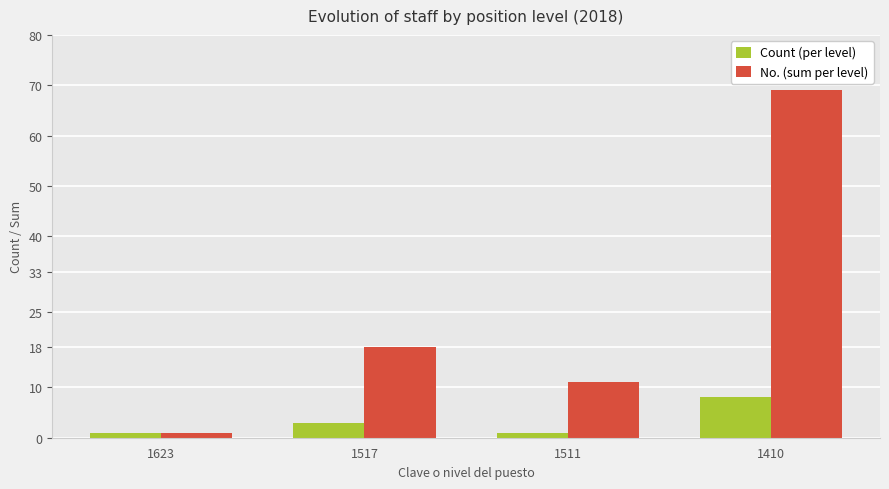

What is the average value of the Count (per level) series?

3